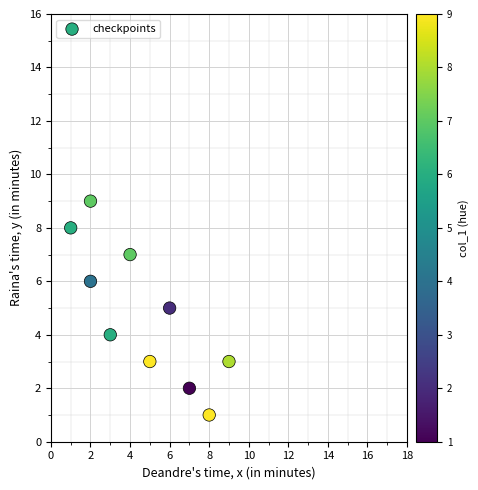

What is the average Y value?

5